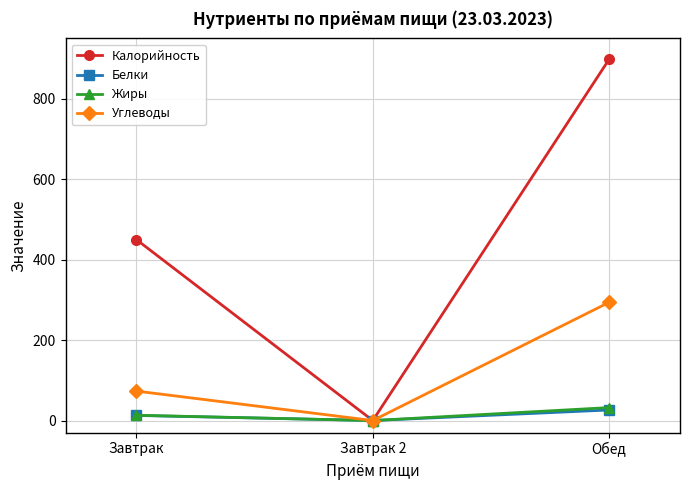

Where does the Калорийность series first go above 449?

Завтрак